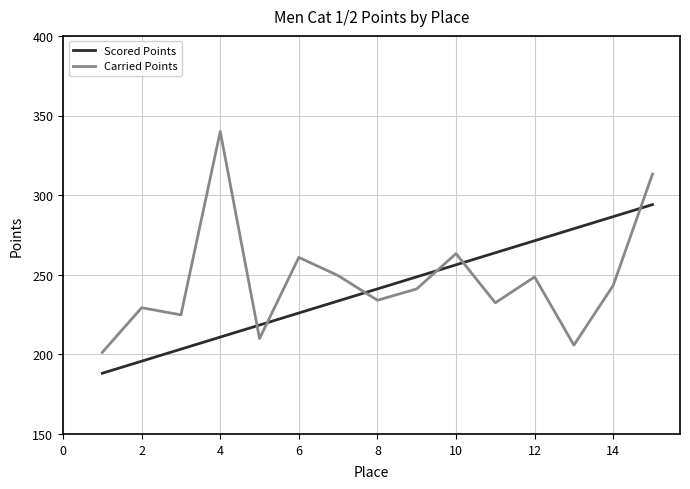

Which series has the widest spread of values?

Carried Points